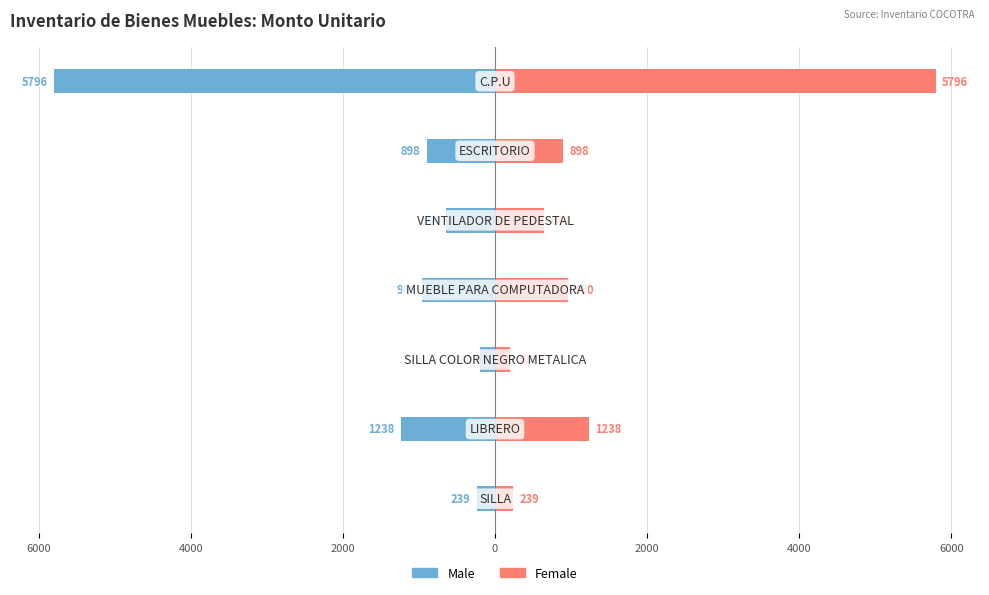

Reading left to right, what are all the values shown in this chart?

Male: -239.1	-1237.5	-200.0	-960.1	-644.0	-898.5	-5796.1
Female: 239.1	1237.5	200.0	960.1	644.0	898.5	5796.1